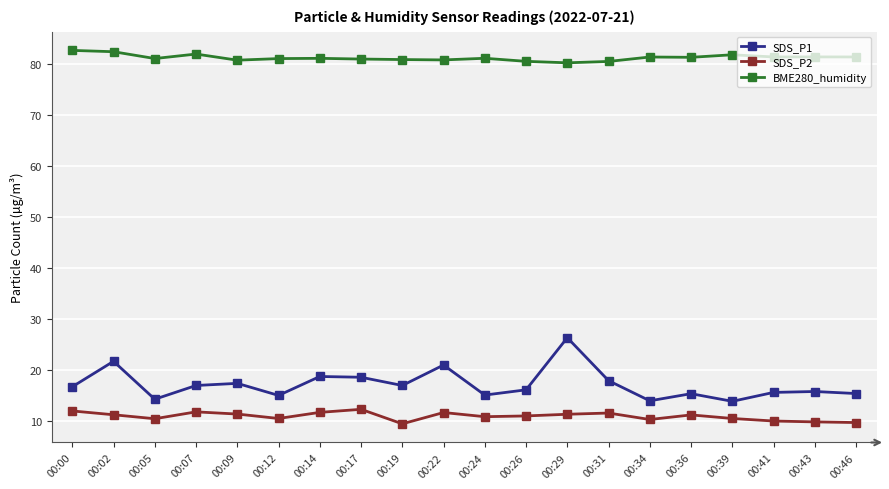

Is the value of SDS_P1 at 00:22 greater than the value of SDS_P2 at 00:43?

Yes